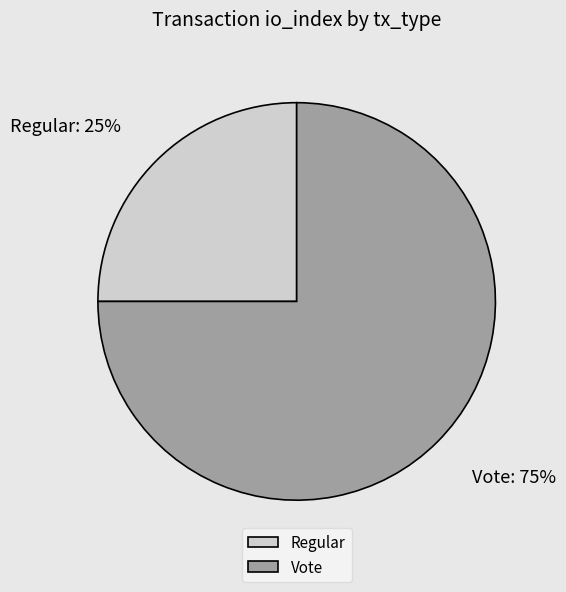

Do Vote and Regular together represent more than half of the pie?

Yes